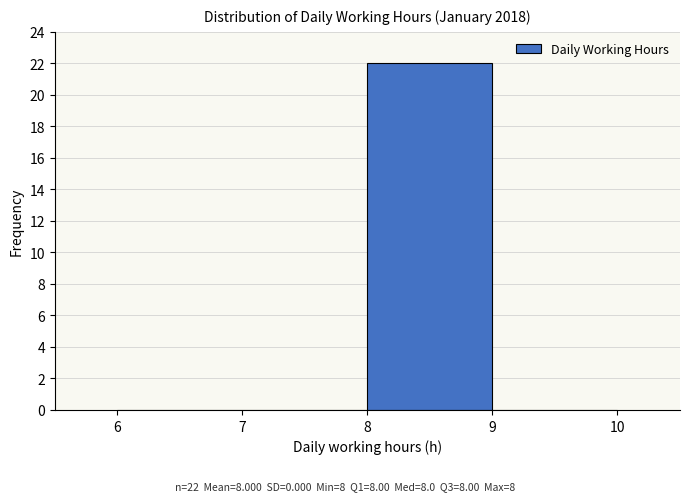

Over which range of the x-axis is the bar tallest?

8 to 9